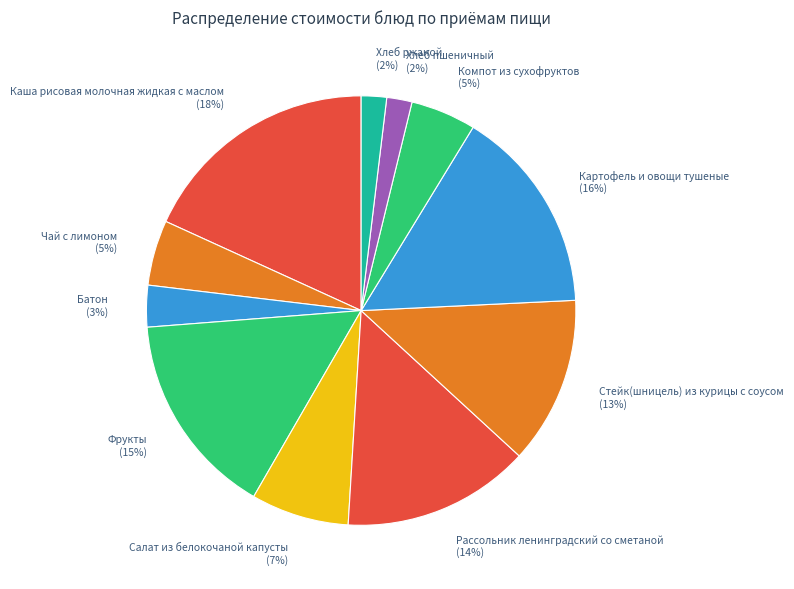

To the nearest percent, what percentage of the pie is Батон?

3%